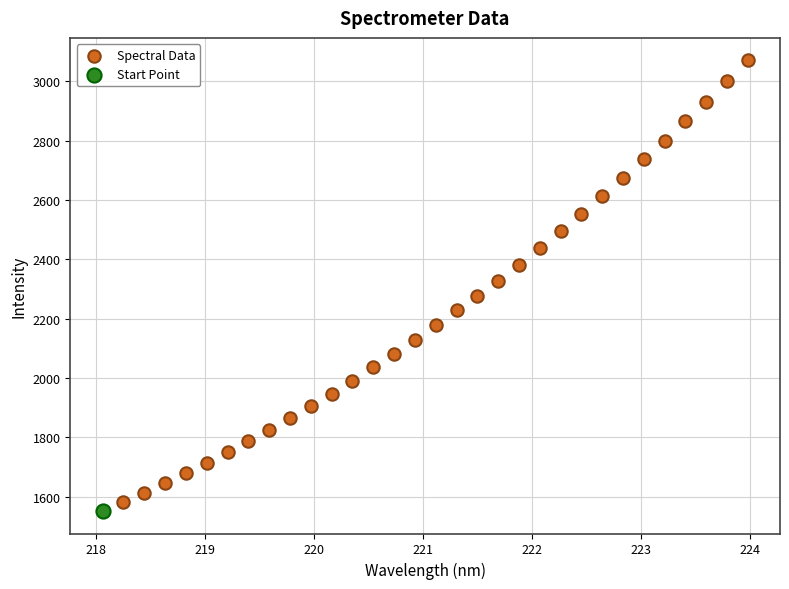

What are all the series names shown in the legend?

Spectral Data, Start Point